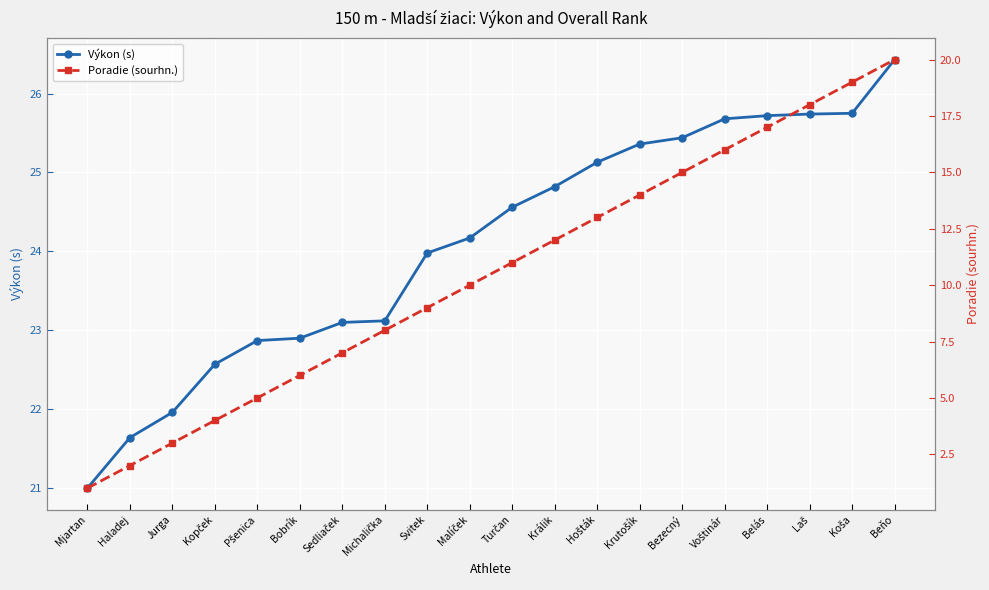

What is the minimum value shown in the chart?

1.0